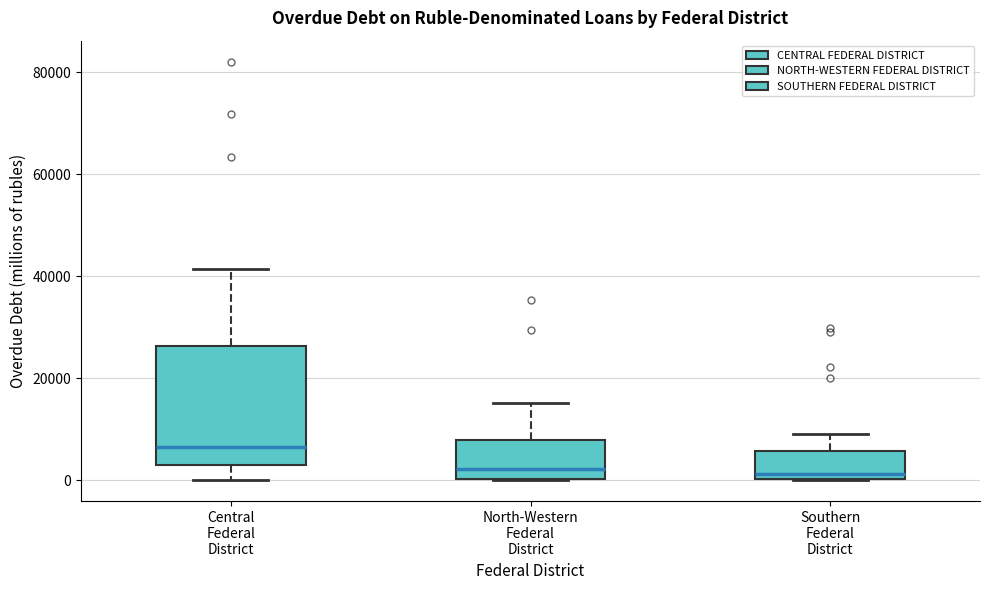

Where is the lower edge of the box for North-Western Federal District on the y-axis? The values are not printed on the chart, so give them approximately, as read against the axis.

0